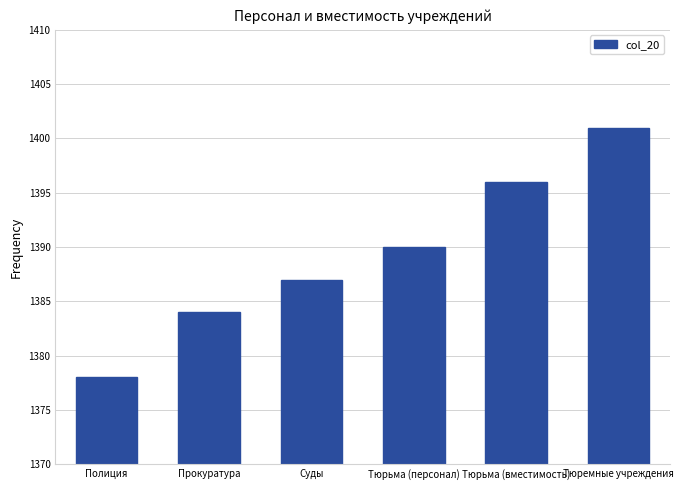

The value at Полиция is 1378. True or false?

True